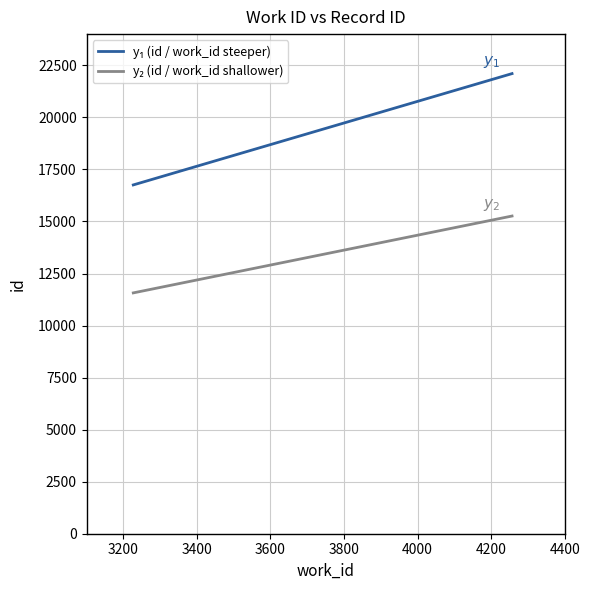

What is the lowest value of the y₂ (id / work_id shallower) series?

11569.0